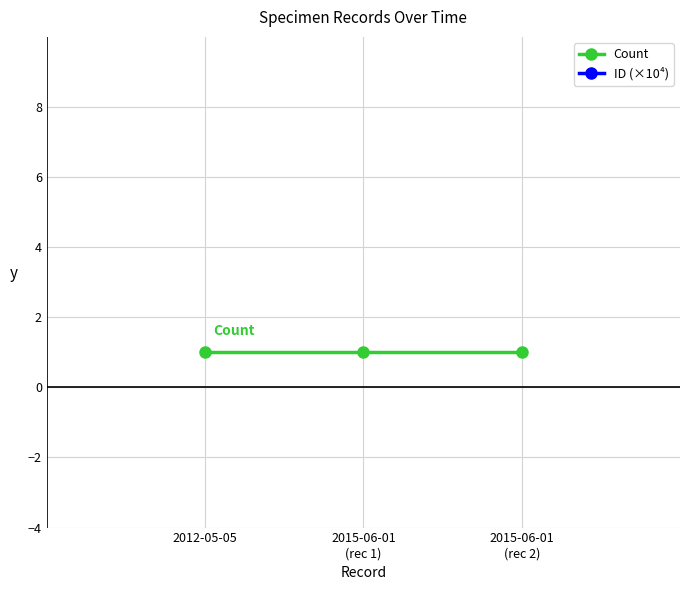

What is the label of the 3rd point from the right?

2012-05-05